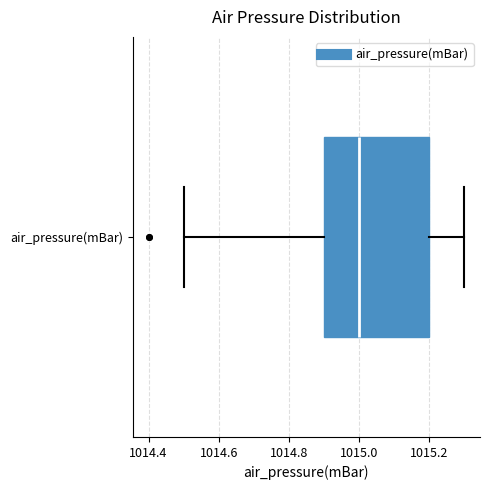

Read this box plot against the x-axis: the position of the median line, the range covered by the box, and the ends of both whiskers. The values are not printed on the chart, so give them approximately, as read against the axis.

median 1015.0, box 1014.9 to 1015.2, whiskers 1014.5 to 1015.3